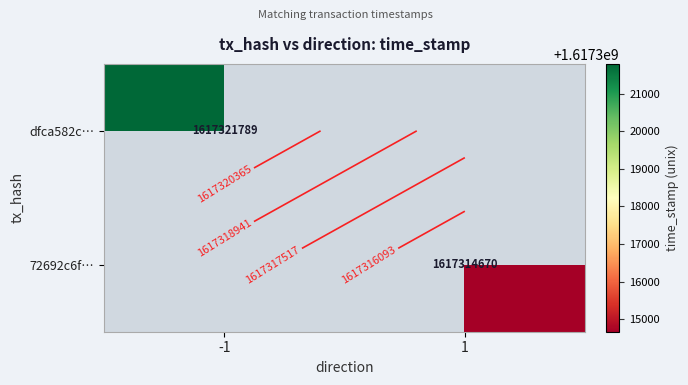

What is the minimum value for dfca582c…?

1617321789.0